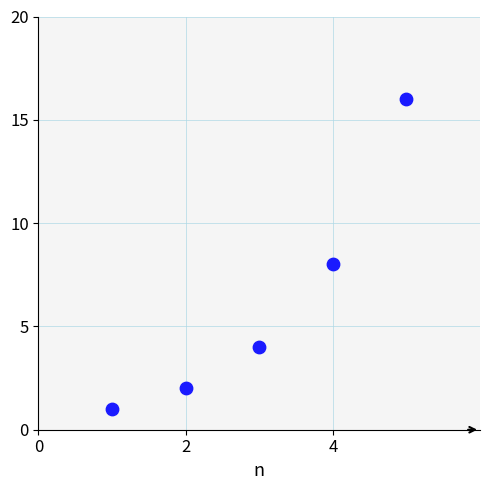

What is the average X value?

3